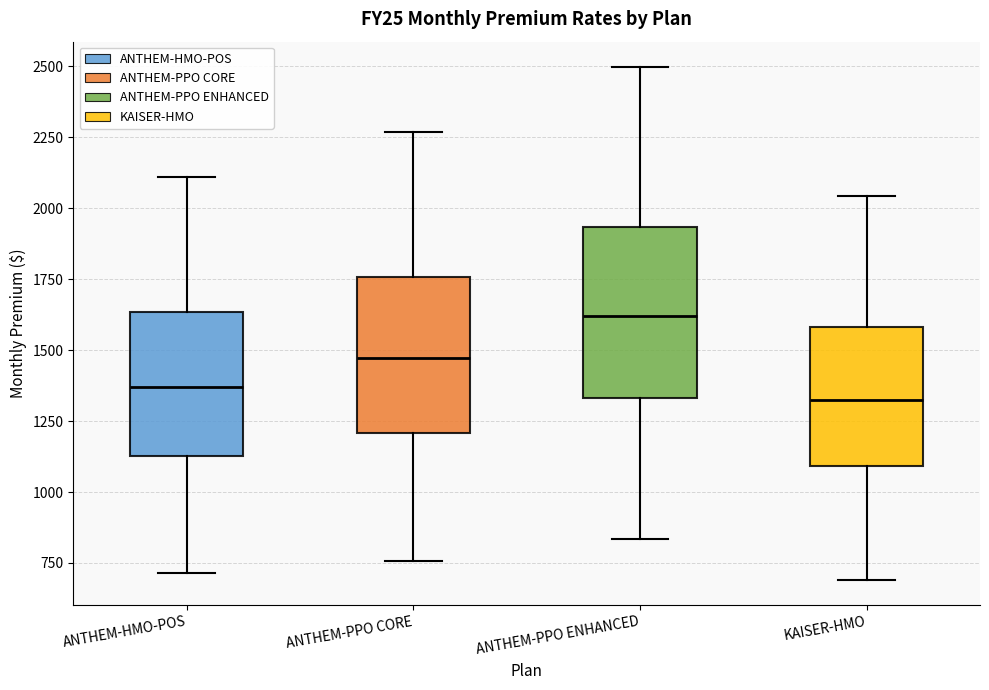

Where is the lower edge of the box for ANTHEM-PPO CORE on the y-axis? The values are not printed on the chart, so give them approximately, as read against the axis.

1200